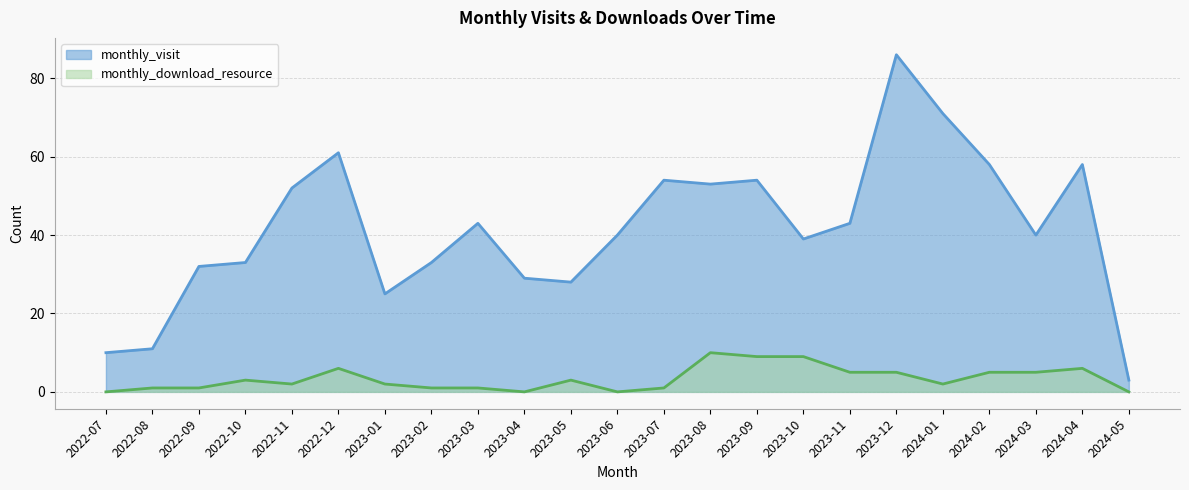

Which category has the highest value in the monthly_download_resource series?

2023-08